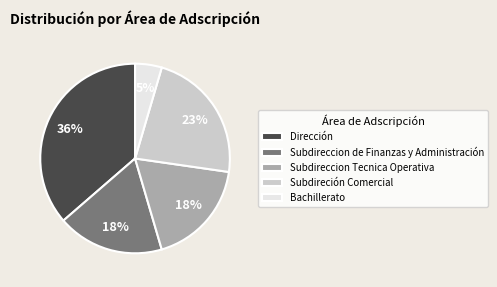

How many segments does this pie chart have?

5